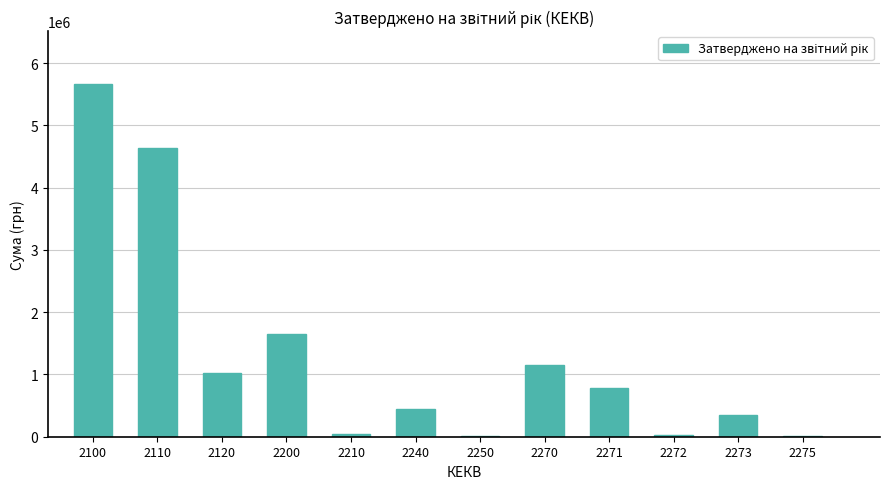

What is the sum of all values?

15777800